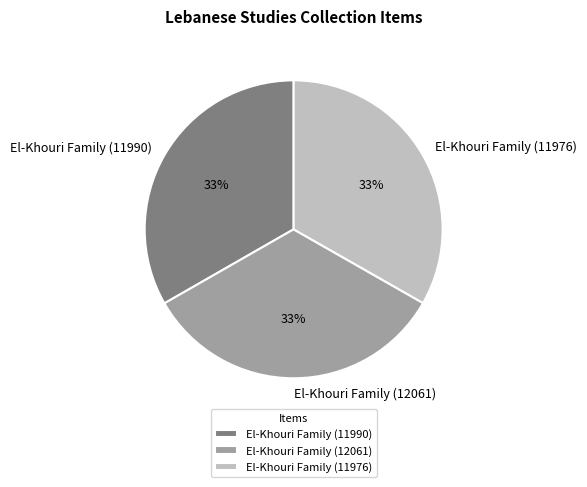

Approximately how many times larger is the value at El-Khouri Family (12061) compared to El-Khouri Family (11990)?

1.0